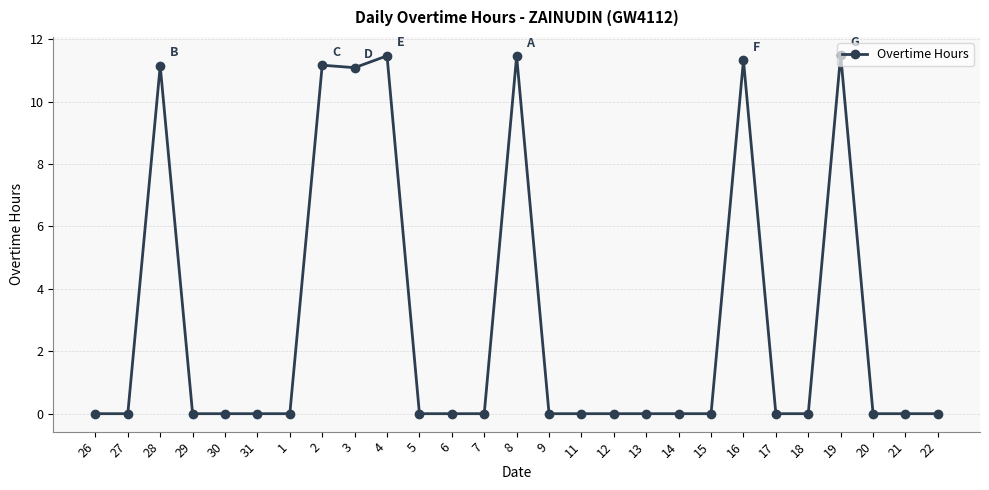

The chart shows a value of 0.0 at 12. True or false?

True